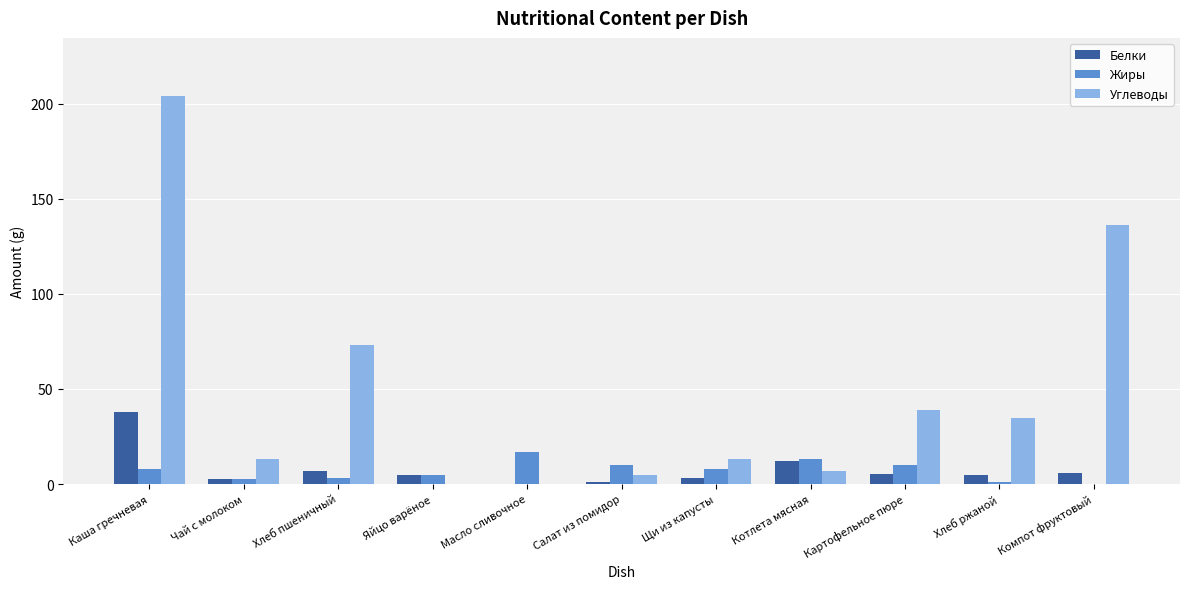

What are all the series names shown in the legend?

Белки, Жиры, Углеводы